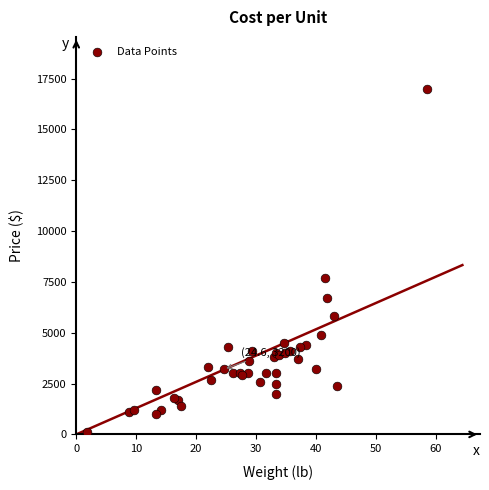

What Y value in the scatter plot is closest to 8570?

7700